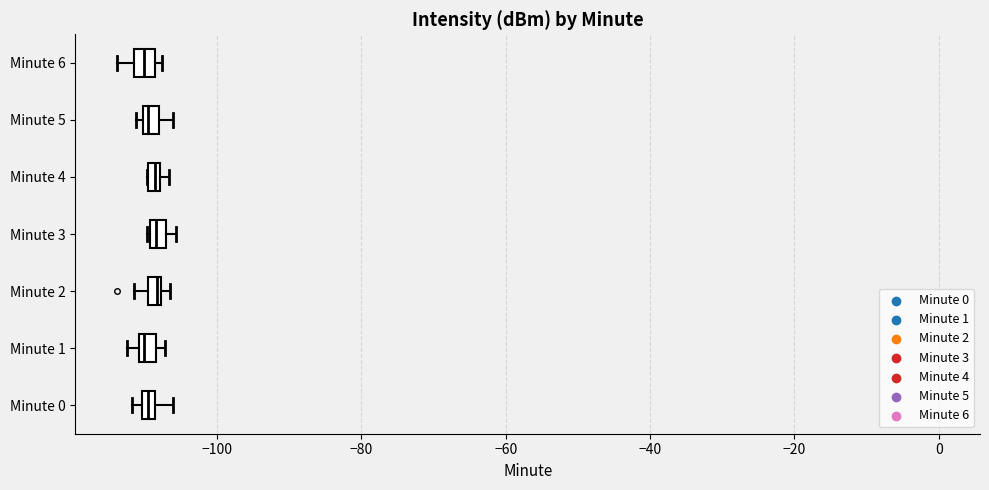

Where does the left whisker of the box for Minute 6 end on the x-axis? The values are not printed on the chart, so give them approximately, as read against the axis.

-114